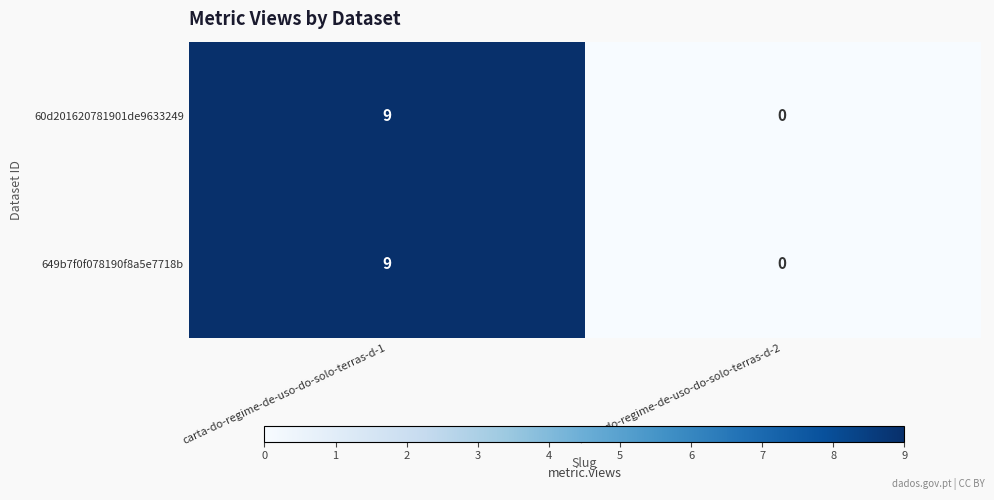

Read the 649b7f0f078190f8a5e7718b value at carta-do-regime-de-uso-do-solo-terras-d-1.

9